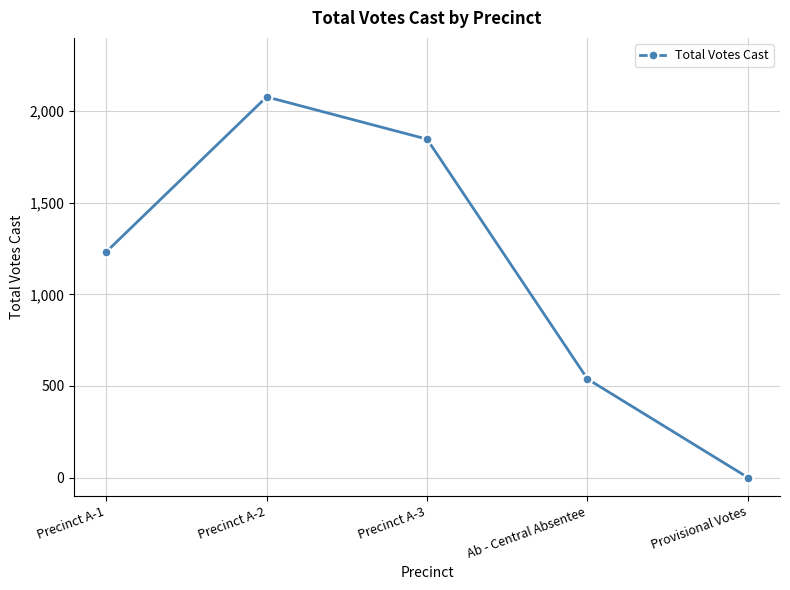

Read the value at Ab - Central Absentee, to the nearest 10.

540